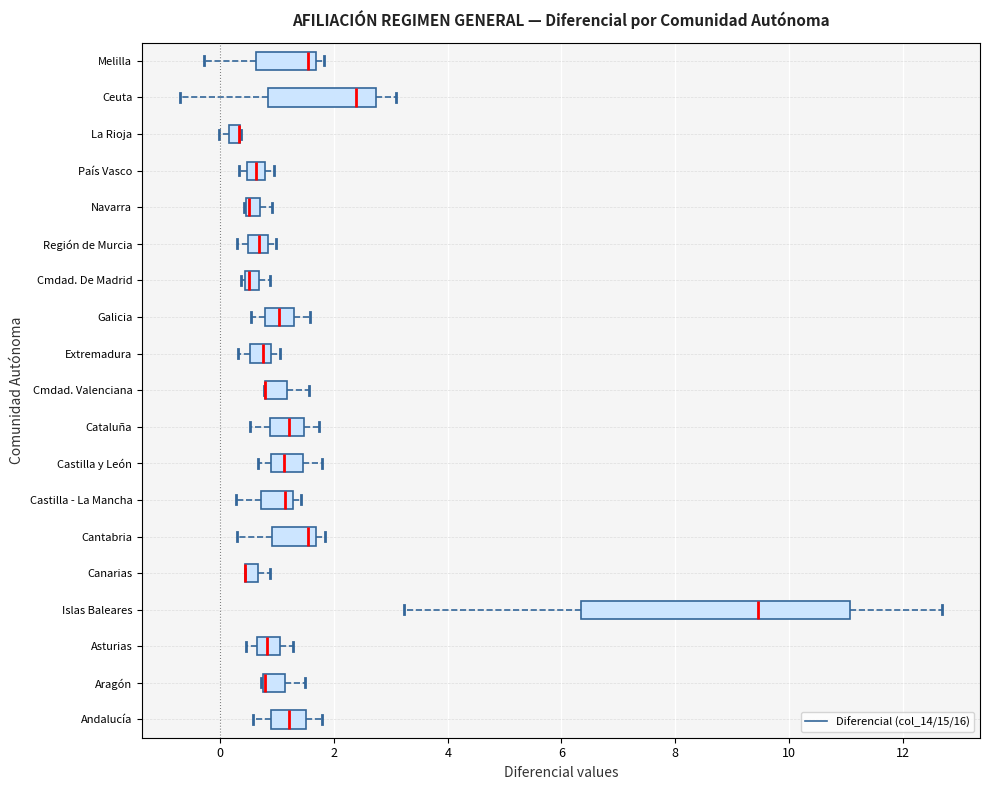

Where does the left whisker of the box for Melilla end on the x-axis? The values are not printed on the chart, so give them approximately, as read against the axis.

-0.2